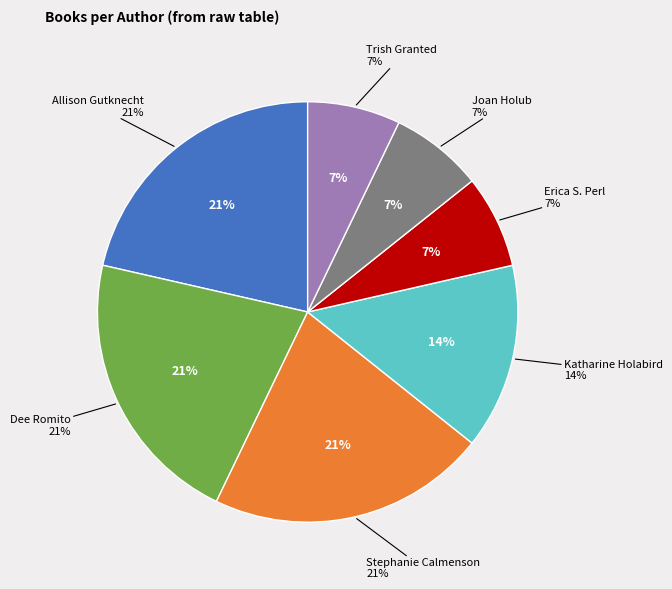

Rank the categories by value from highest to lowest.

Allison Gutknecht, Dee Romito, Stephanie Calmenson, Katharine Holabird, Erica S. Perl, Joan Holub, Trish Granted